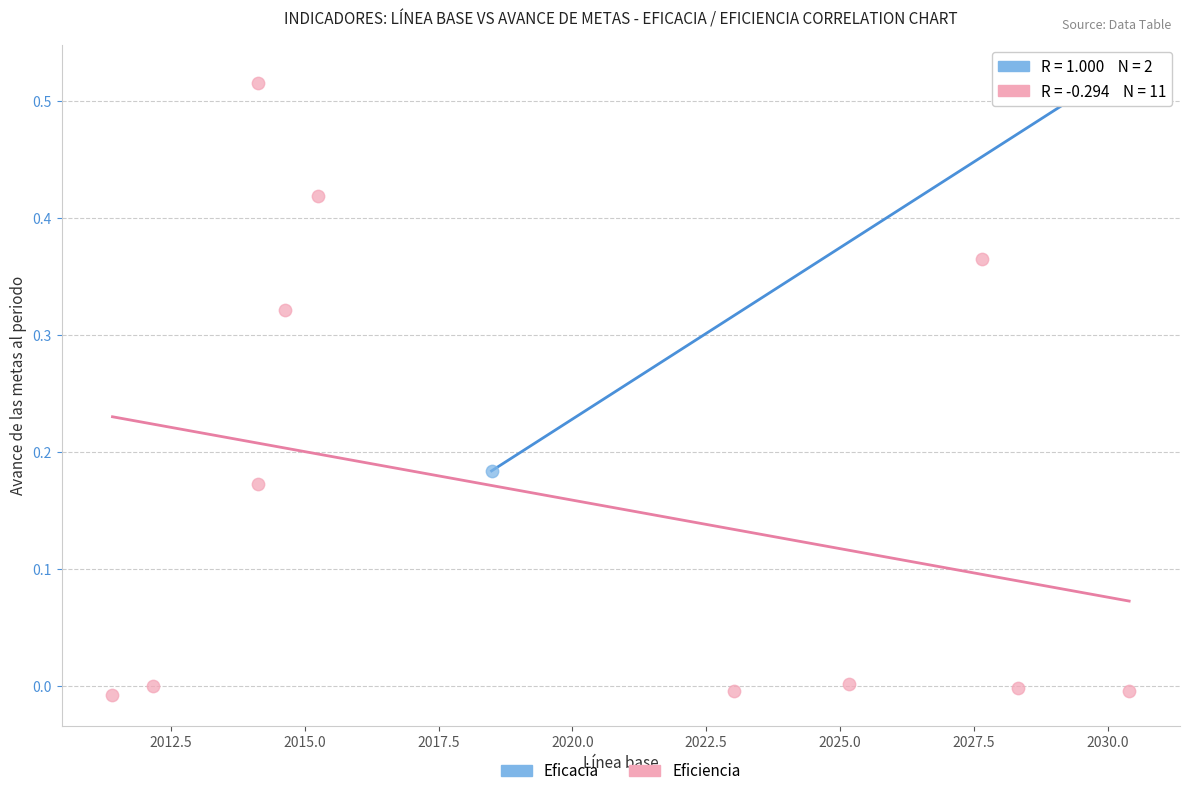

What are all the series names shown in the legend?

Eficacia, Eficiencia